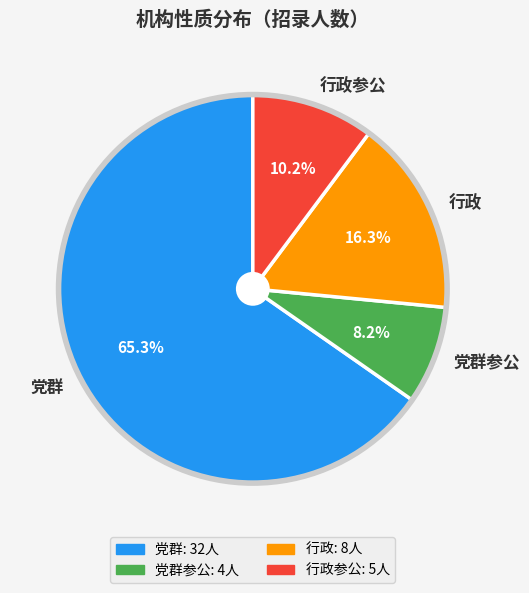

Between 党群 and 行政参公, which is larger?

党群